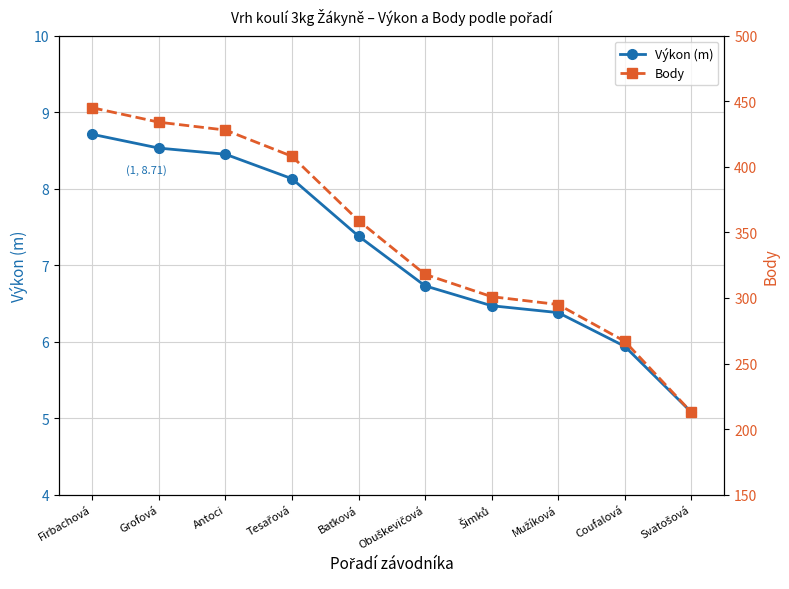

Where does the Body series first go above 359?

Firbachová